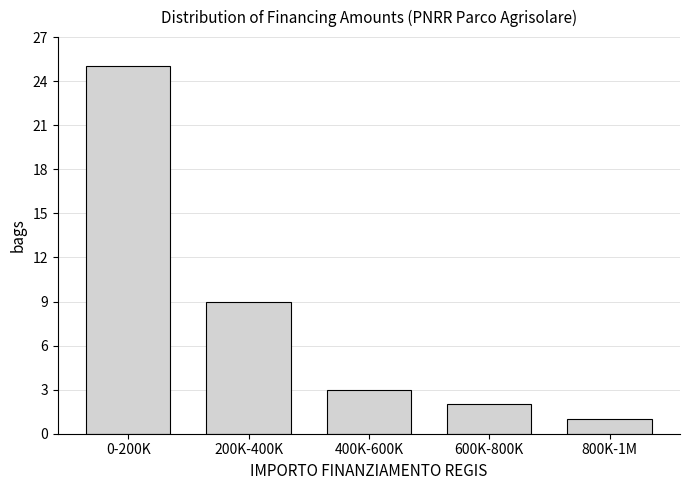

Reading right to left, what are all the values shown in this chart?

1	2	3	9	25